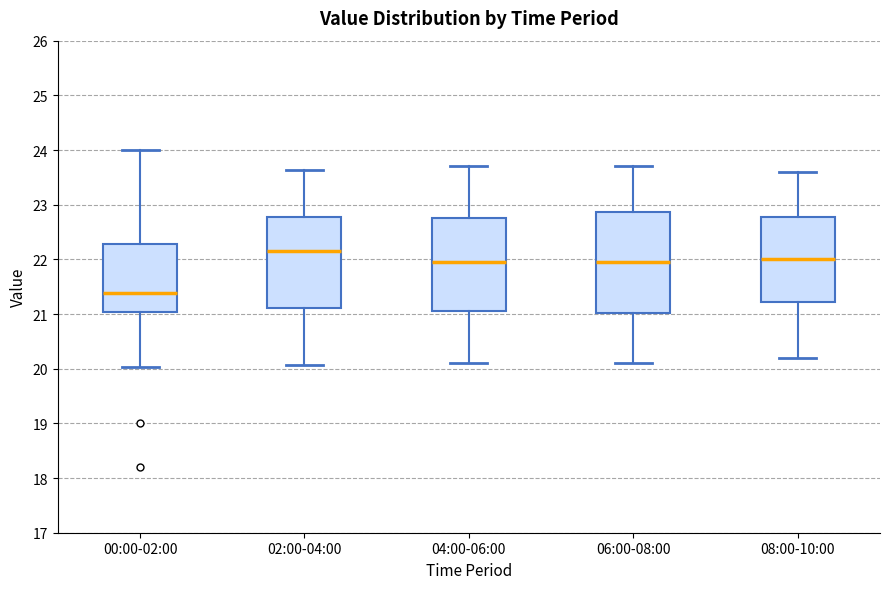

Reading left to right, transcribe this box plot: for each box, give where its median line is, the range the box spans, and where its two whiskers end, as read against the y-axis. The values are not printed on the chart, so give them approximately, as read against the axis.

00:00-02:00: median 21.4, box 21.0 to 22.3, whiskers 20.0 to 24.0
02:00-04:00: median 22.2, box 21.1 to 22.8, whiskers 20.1 to 23.6
04:00-06:00: median 22.0, box 21.1 to 22.8, whiskers 20.1 to 23.7
06:00-08:00: median 22.0, box 21.0 to 22.9, whiskers 20.1 to 23.7
08:00-10:00: median 22.0, box 21.2 to 22.8, whiskers 20.2 to 23.6